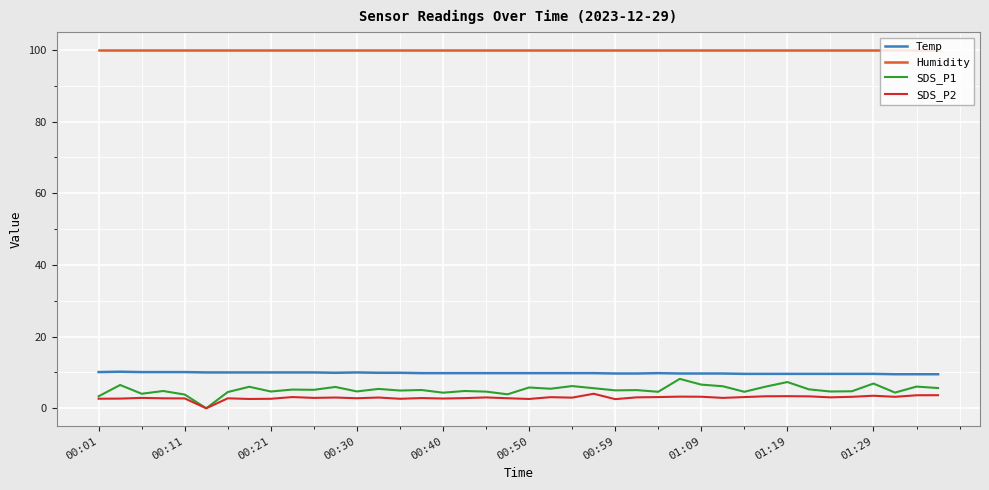

What are all the series names shown in the legend?

Temp, Humidity, SDS_P1, SDS_P2